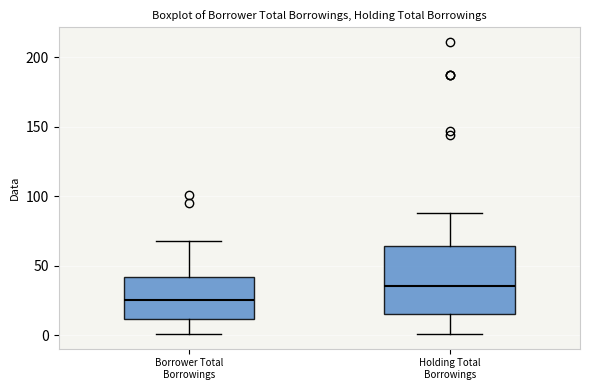

Which box's median line is the highest?

Holding Total Borrowings